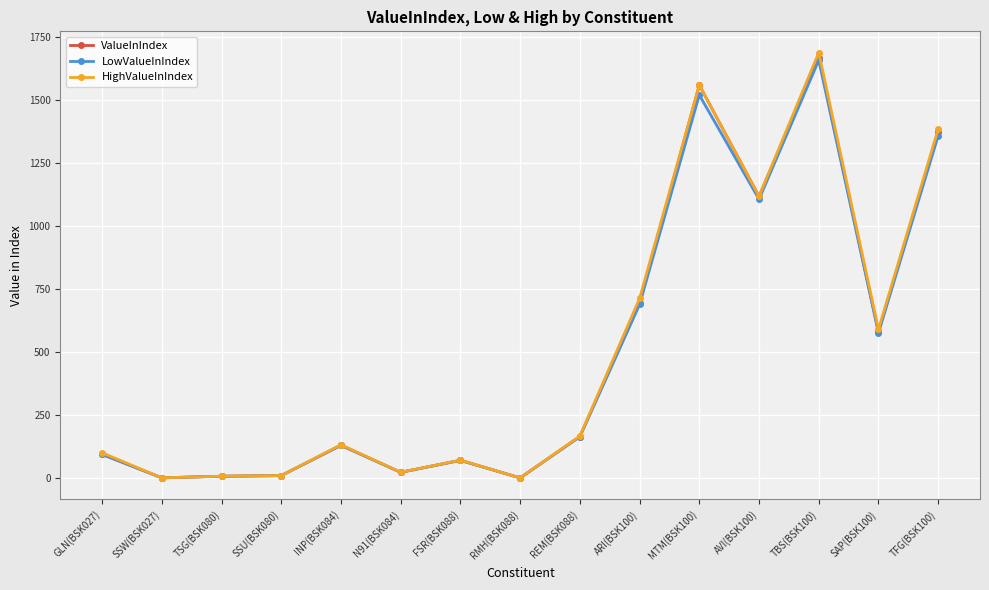

True or false: ValueInIndex has more than 1 interior local peaks.

True